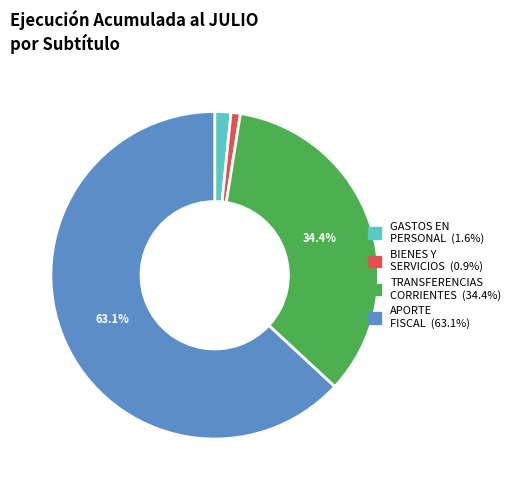

Is there a majority slice in this chart?

Yes